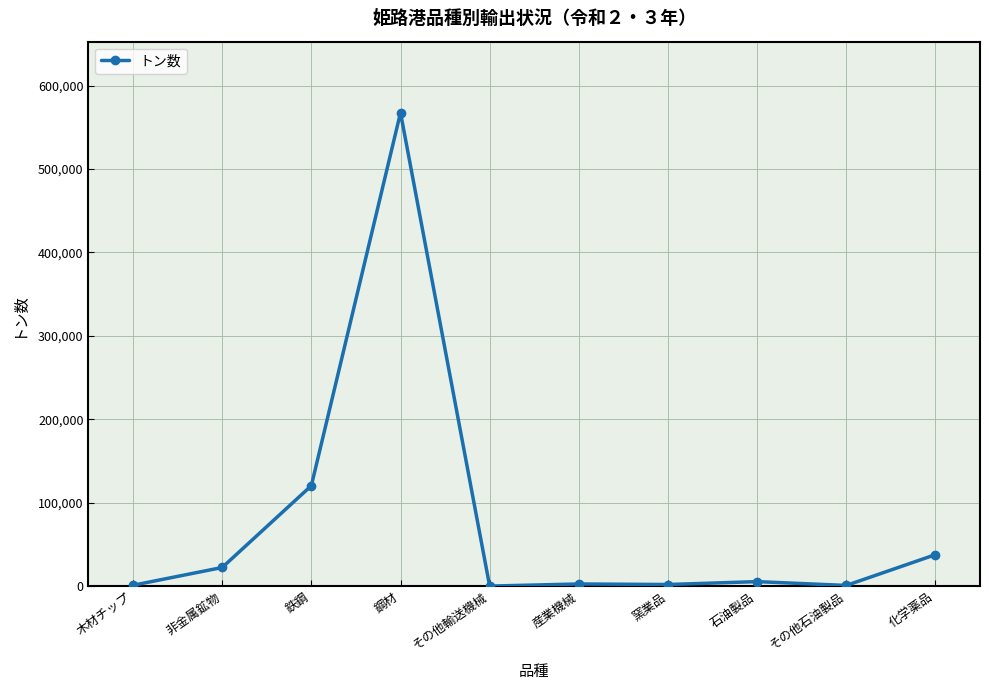

What is the change in value from 非金属鉱物 to その他石油製品?

-21521